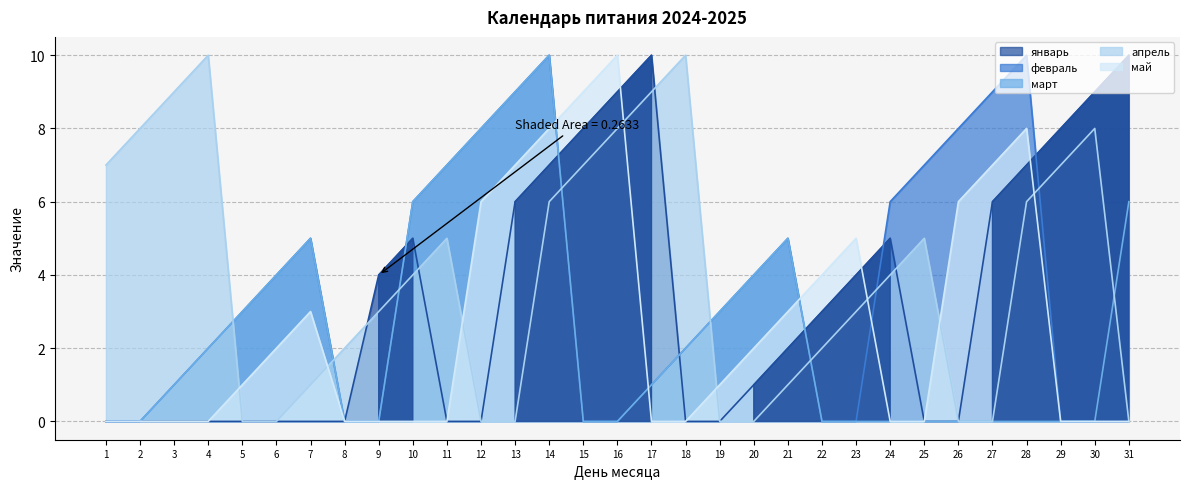

At which label does май reach its peak?

16